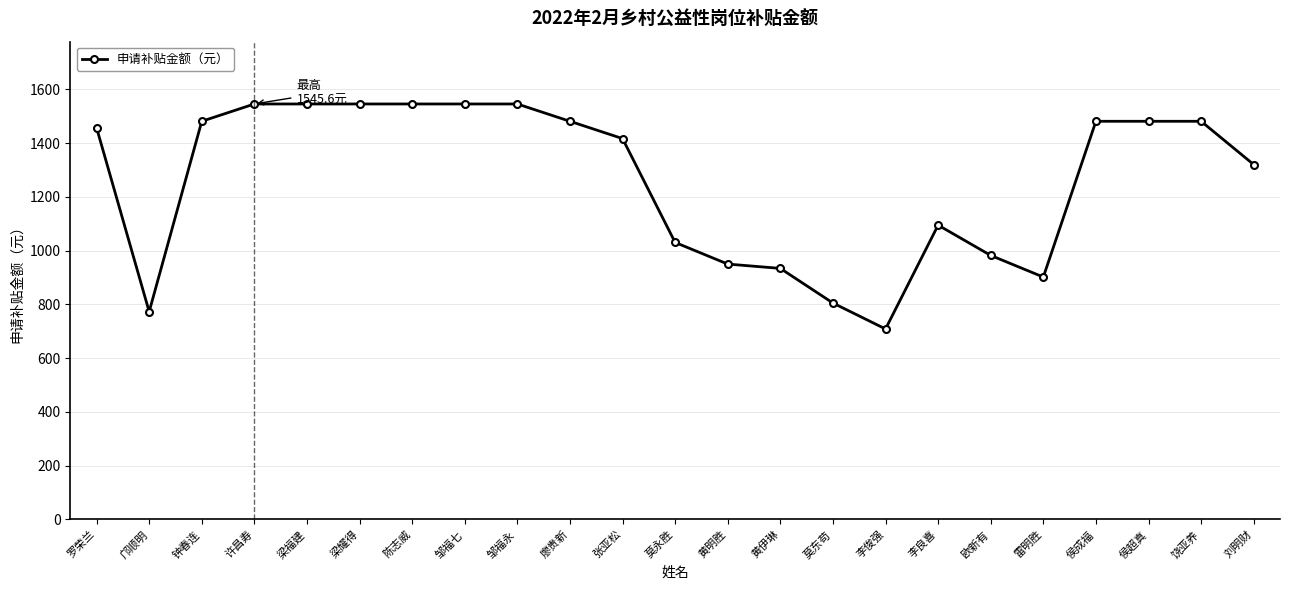

Is it true that the value at 李俊强 is 936.6?

False